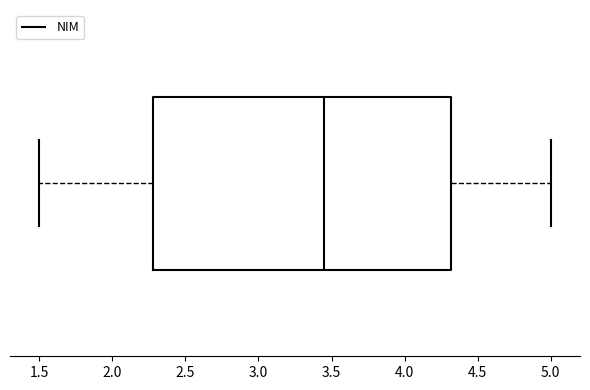

Read this box plot against the x-axis: the position of the median line, the range covered by the box, and the ends of both whiskers. The values are not printed on the chart, so give them approximately, as read against the axis.

median 3.45, box 2.30 to 4.30, whiskers 1.50 to 5.00